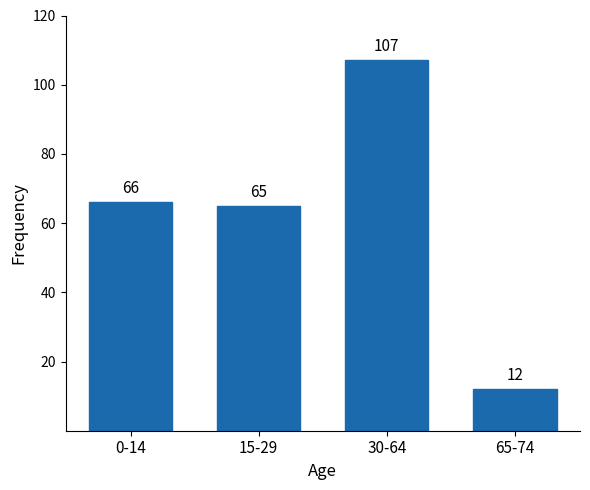

Reading left to right, transcribe all the data shown in this chart.

66	65	107	12